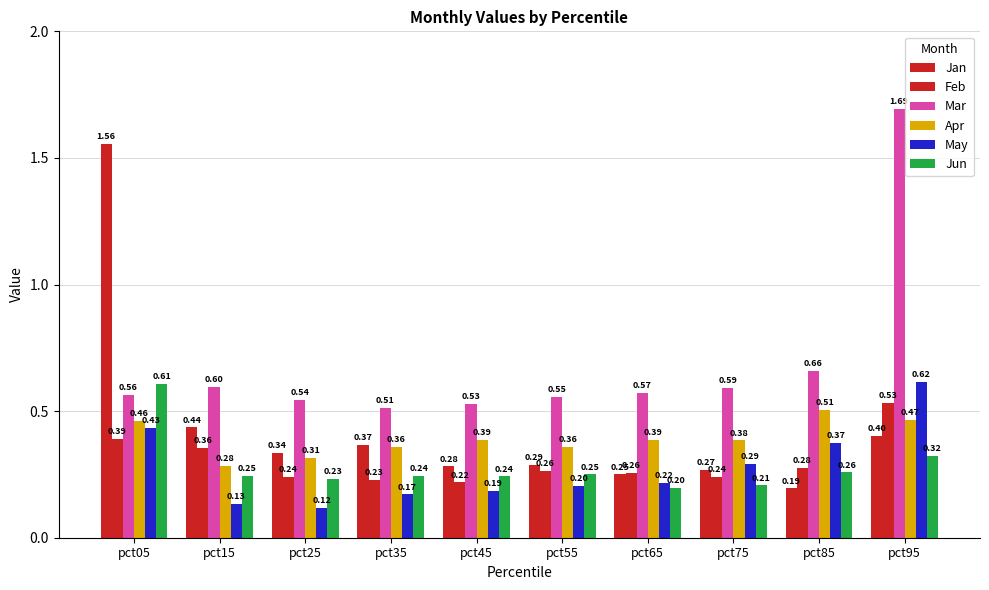

Reading right to left, transcribe all the data shown in this chart.

Jan: pct95=0.4	pct85=0.2	pct75=0.3	pct65=0.3	pct55=0.3	pct45=0.3	pct35=0.4	pct25=0.3	pct15=0.4	pct05=1.6
Feb: pct95=0.5	pct85=0.3	pct75=0.2	pct65=0.3	pct55=0.3	pct45=0.2	pct35=0.2	pct25=0.2	pct15=0.4	pct05=0.4
Mar: pct95=1.7	pct85=0.7	pct75=0.6	pct65=0.6	pct55=0.6	pct45=0.5	pct35=0.5	pct25=0.5	pct15=0.6	pct05=0.6
Apr: pct95=0.5	pct85=0.5	pct75=0.4	pct65=0.4	pct55=0.4	pct45=0.4	pct35=0.4	pct25=0.3	pct15=0.3	pct05=0.5
May: pct95=0.6	pct85=0.4	pct75=0.3	pct65=0.2	pct55=0.2	pct45=0.2	pct35=0.2	pct25=0.1	pct15=0.1	pct05=0.4
Jun: pct95=0.3	pct85=0.3	pct75=0.2	pct65=0.2	pct55=0.3	pct45=0.2	pct35=0.2	pct25=0.2	pct15=0.2	pct05=0.6